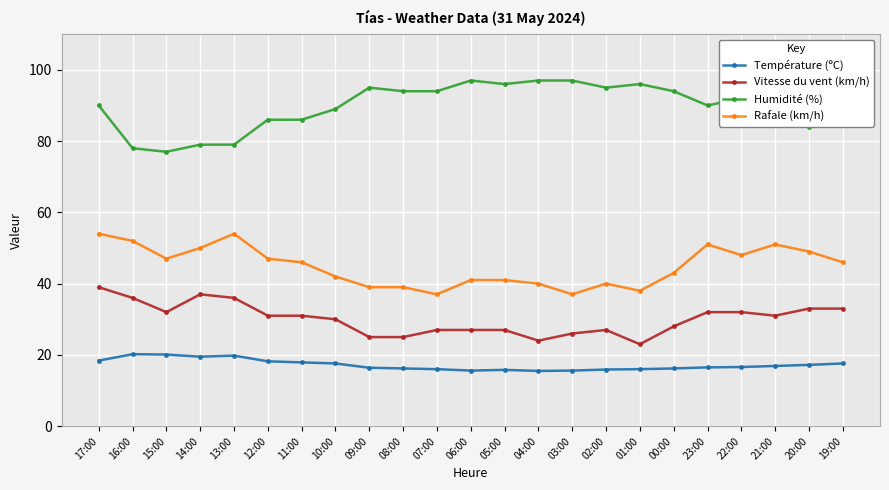

List the series in order of their overall mean, lowest first.

Température (ºC), Vitesse du vent (km/h), Rafale (km/h), Humidité (%)